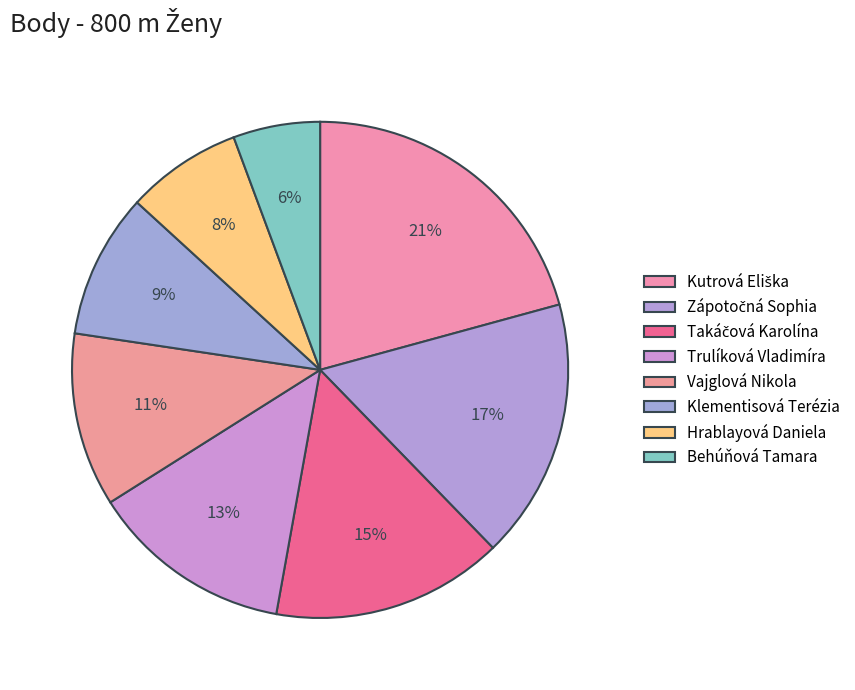

How many segments does this pie chart have?

8